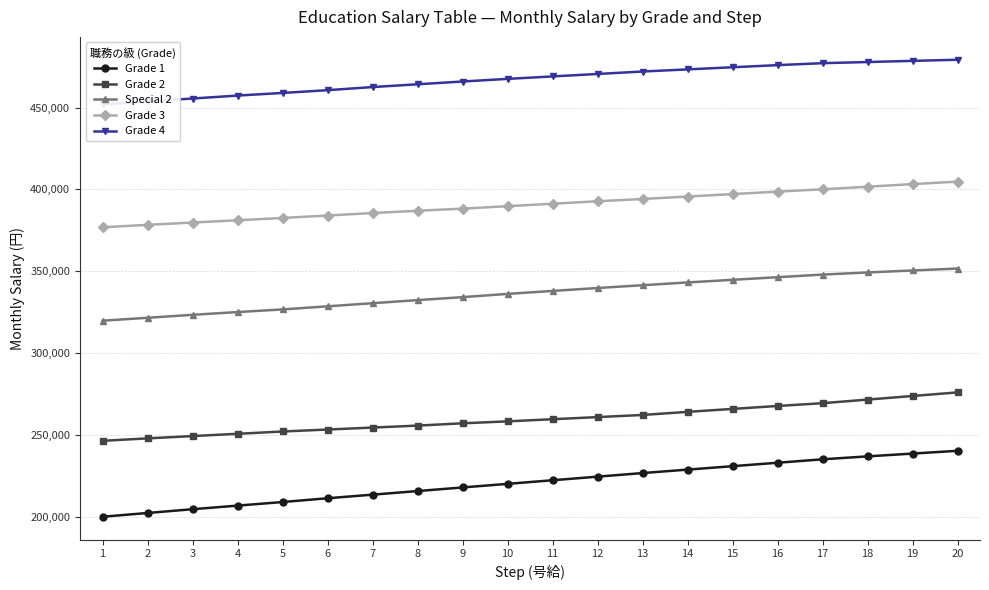

What is the greatest value displayed?

479200